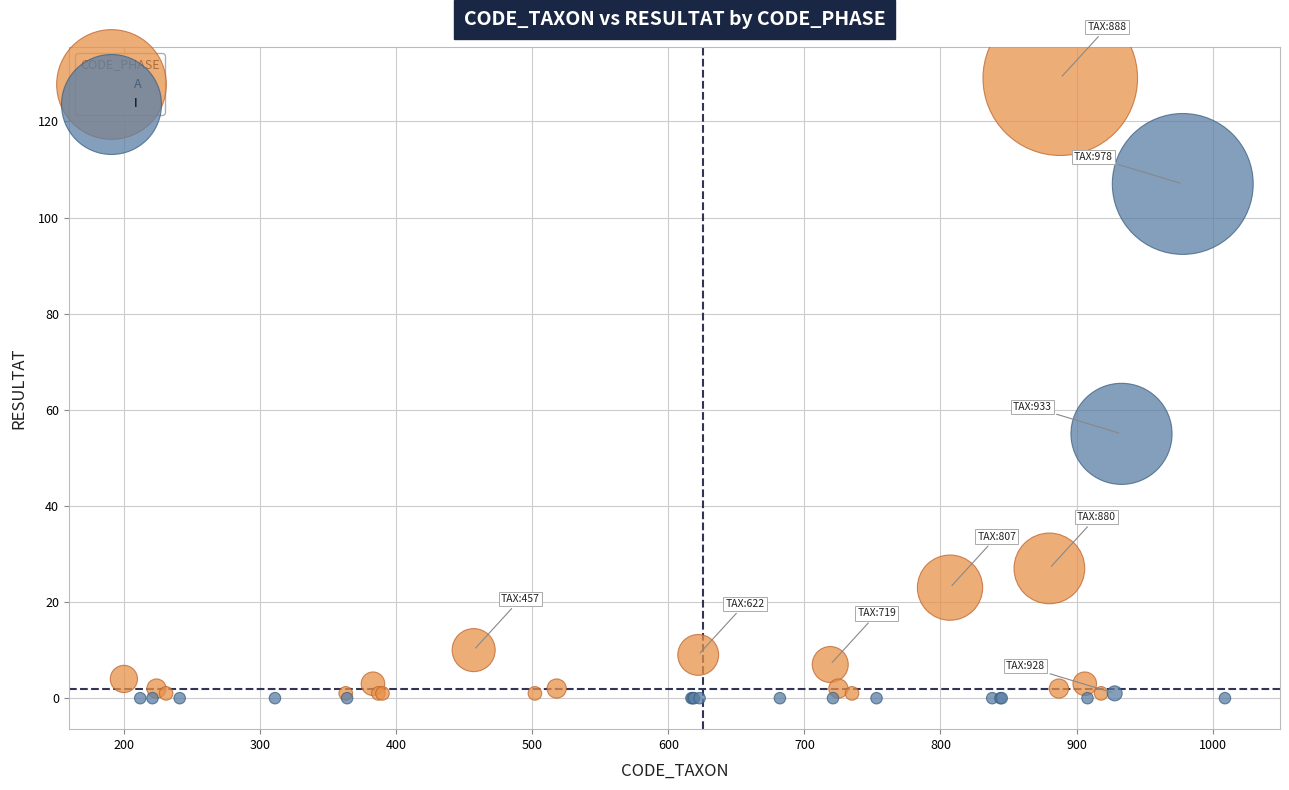

Which series has the largest Y range (max minus min)?

A